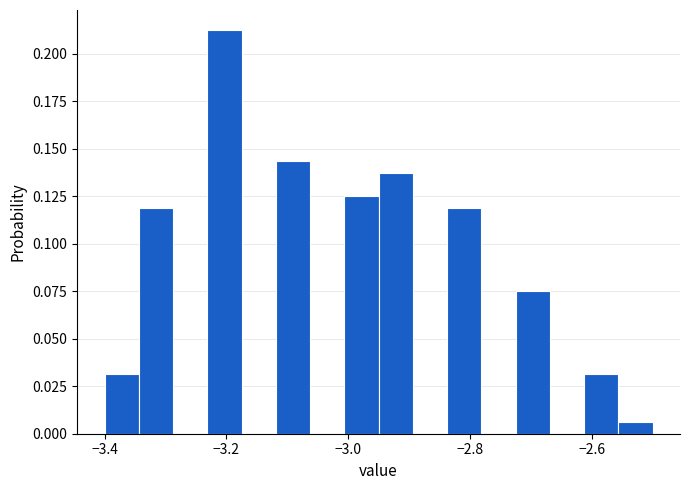

Read against the x-axis, roughly where is the centre of the tallest bar?

-3.20